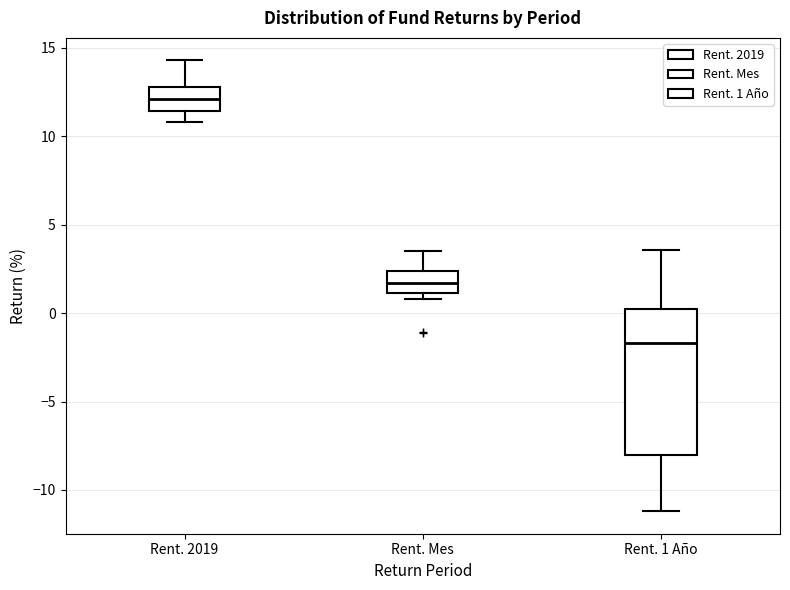

Reading left to right, read every box against the y-axis: the position of its median line, the range the box covers, and the ends of its whiskers. The values are not printed on the chart, so give them approximately, as read against the axis.

Rent. 2019: median 12.0, box 11.5 to 13.0, whiskers 11.0 to 14.5
Rent. Mes: median 1.5, box 1.0 to 2.5, whiskers 1.0 (just below the box's lower edge) to 3.5
Rent. 1 Año: median -1.5, box -8.0 to 0.0, whiskers -11.0 to 3.5